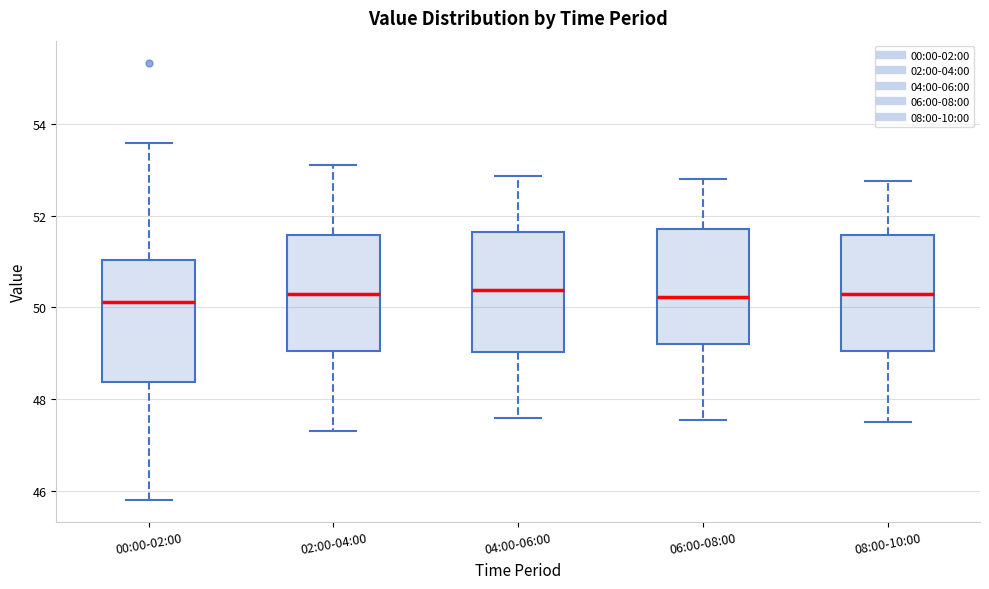

Reading left to right, read every box against the y-axis: the position of its median line, the range the box covers, and the ends of its whiskers. The values are not printed on the chart, so give them approximately, as read against the axis.

00:00-02:00: median 50.2, box 48.4 to 51.0, whiskers 45.8 to 53.6
02:00-04:00: median 50.2, box 49.0 to 51.6, whiskers 47.4 to 53.2
04:00-06:00: median 50.4, box 49.0 to 51.6, whiskers 47.6 to 52.8
06:00-08:00: median 50.2, box 49.2 to 51.8, whiskers 47.6 to 52.8
08:00-10:00: median 50.4, box 49.0 to 51.6, whiskers 47.6 to 52.8